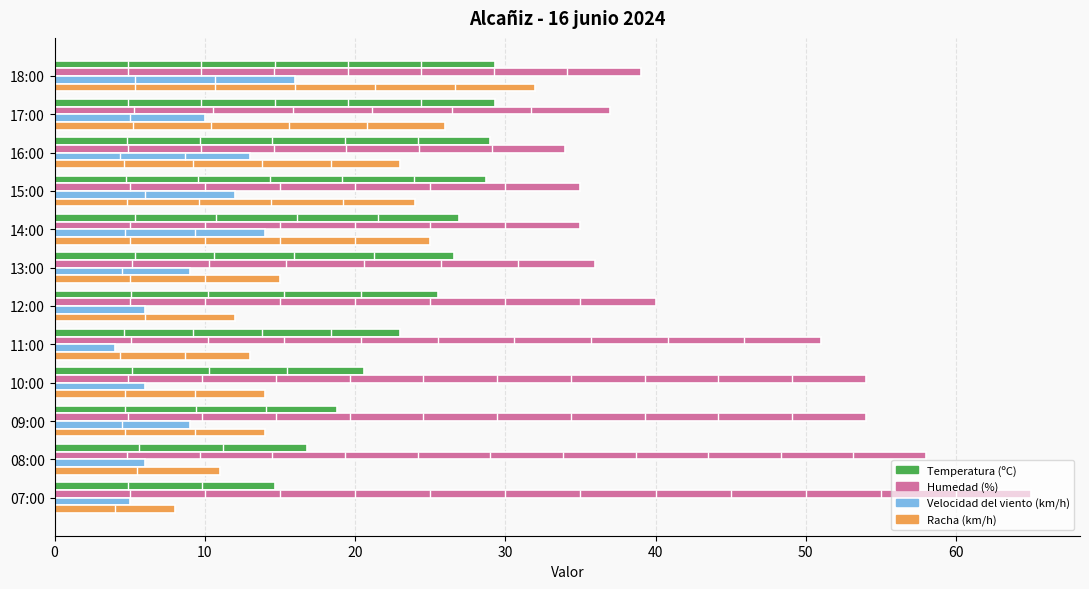

How many distinct data groups are displayed?

4